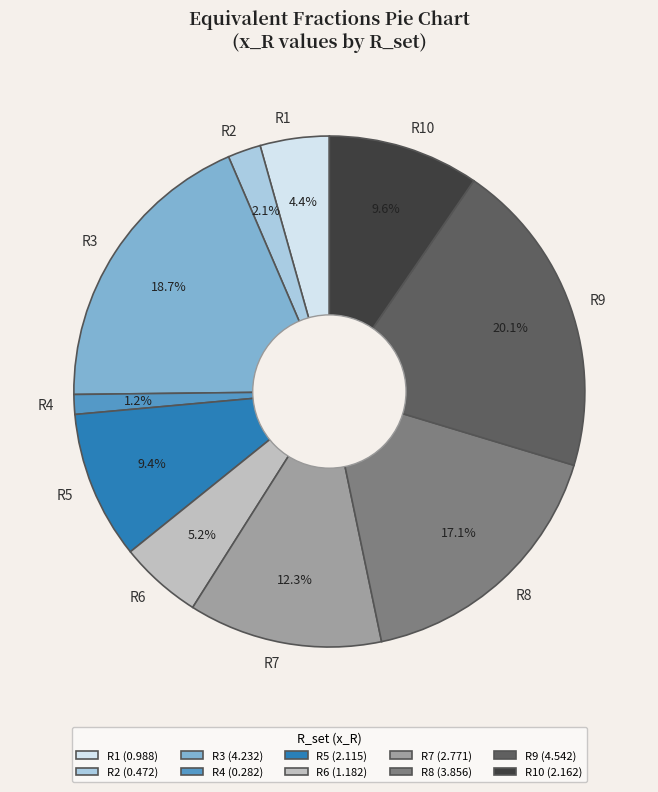

Is there any slice that represents more than half of the pie?

No